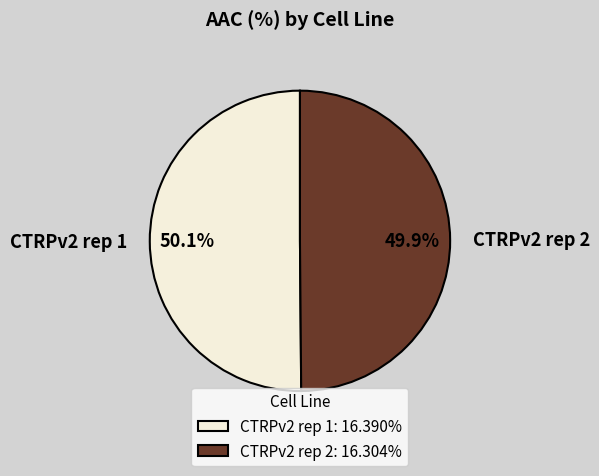

Count the number of slices in the pie.

2